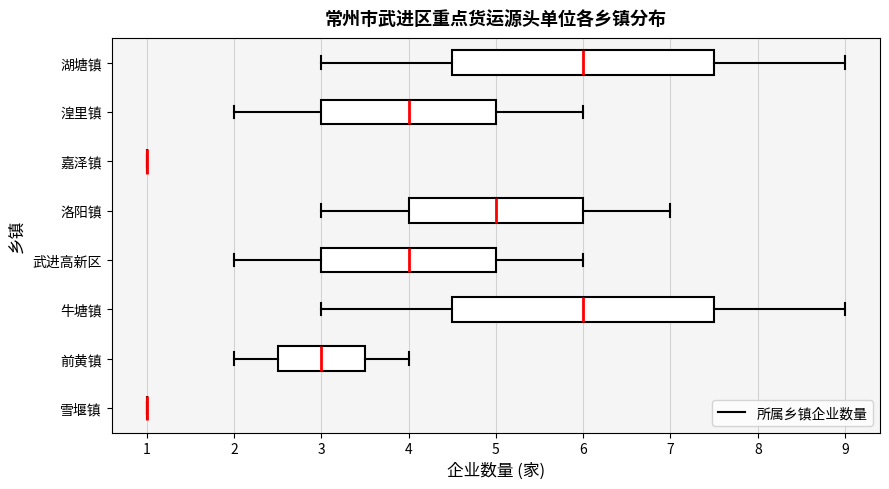

Reading bottom to top, transcribe this box plot: for each box, give where its median line is, the range the box spans, and where its two whiskers end, as read against the x-axis. The values are not printed on the chart, so give them approximately, as read against the axis.

雪堰镇: box collapsed to a line at 1.0, whiskers 1.0 to 1.0
前黄镇: median 3.0, box 2.5 to 3.5, whiskers 2.0 to 4.0
牛塘镇: median 6.0, box 4.5 to 7.5, whiskers 3.0 to 9.0
武进高新区: median 4.0, box 3.0 to 5.0, whiskers 2.0 to 6.0
洛阳镇: median 5.0, box 4.0 to 6.0, whiskers 3.0 to 7.0
嘉泽镇: box collapsed to a line at 1.0, whiskers 1.0 to 1.0
湟里镇: median 4.0, box 3.0 to 5.0, whiskers 2.0 to 6.0
湖塘镇: median 6.0, box 4.5 to 7.5, whiskers 3.0 to 9.0